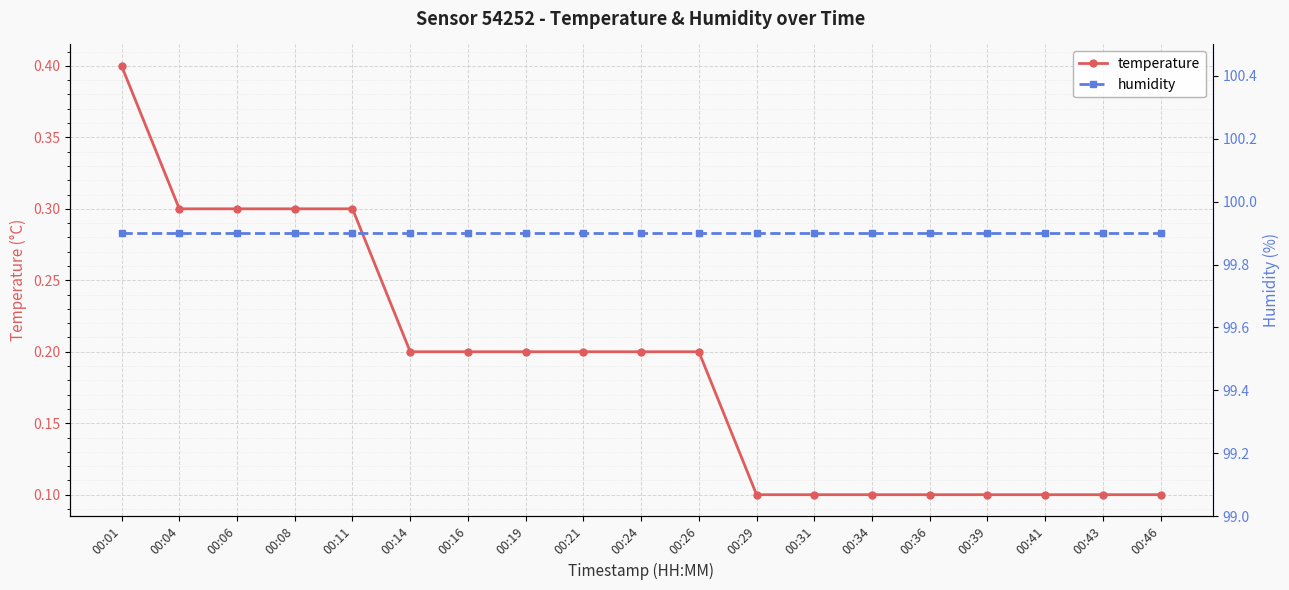

What is the average value of the humidity series?

99.9